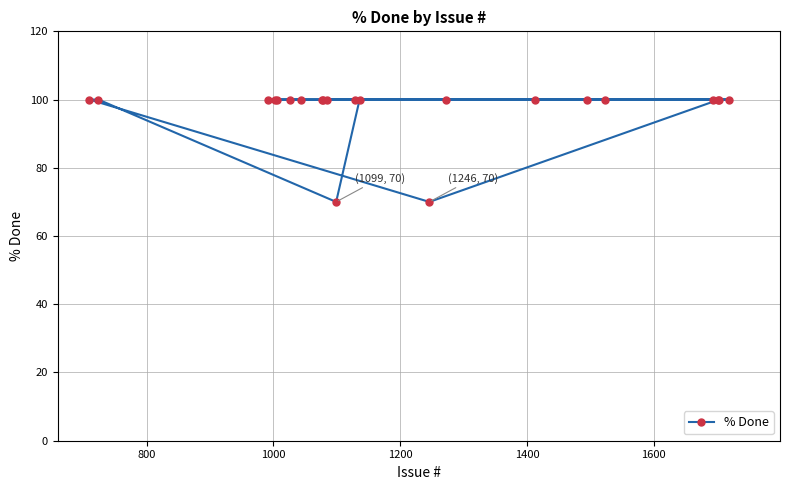

True or false: there are more than 0 points higher than both neighbors.

False